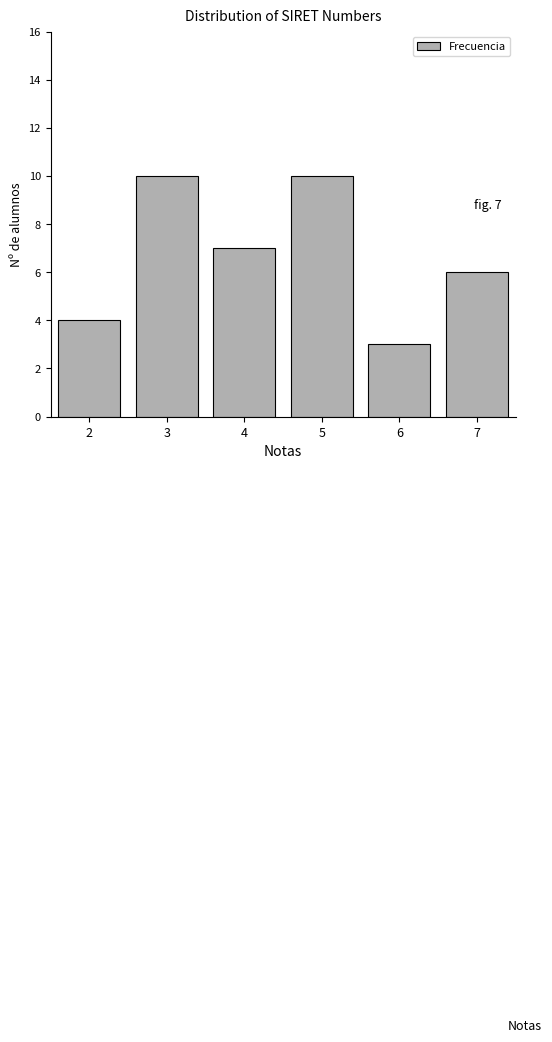

Reading left to right, transcribe all the data shown in this chart.

2=4	3=10	4=7	5=10	6=3	7=6